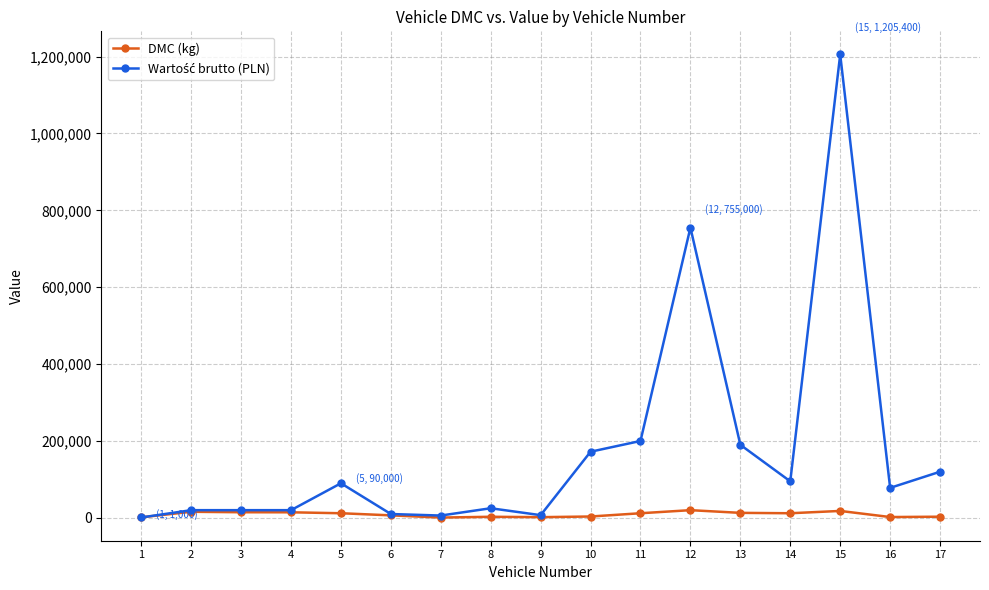

True or false: DMC (kg) has more than 0 points higher than both neighbors.

True